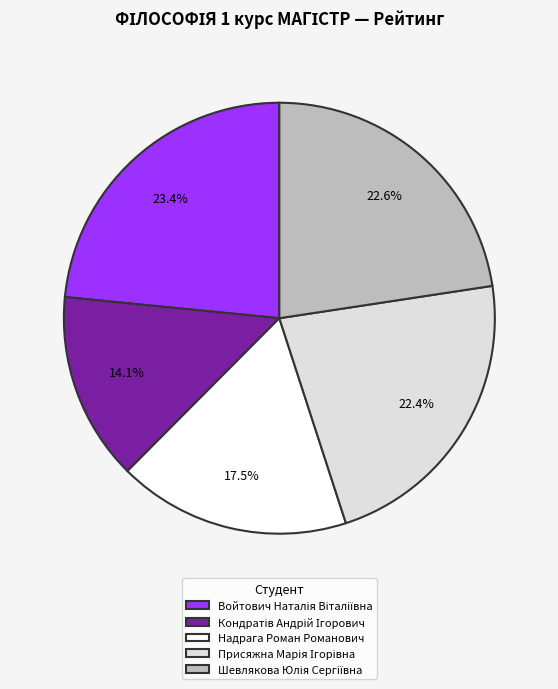

Does any single category account for the majority?

No